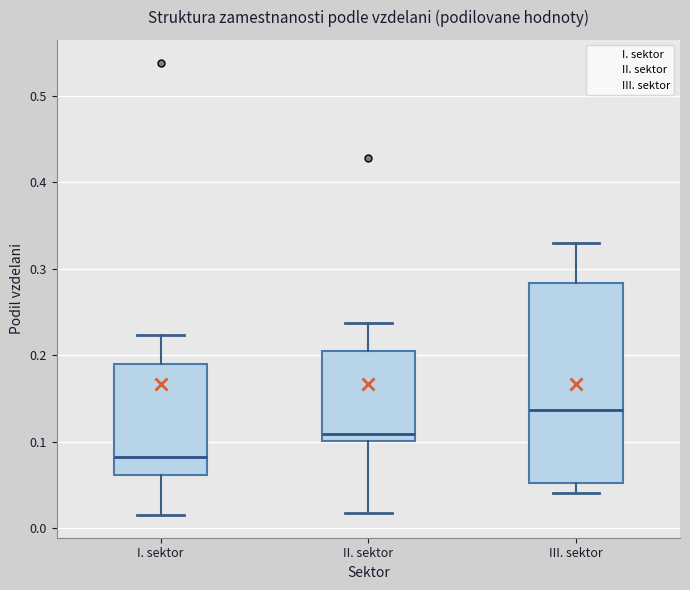

Reading left to right, transcribe this box plot: for each box, give where its median line is, the range the box spans, and where its two whiskers end, as read against the y-axis. The values are not printed on the chart, so give them approximately, as read against the axis.

I. sektor: median 0.08, box 0.06 to 0.19, whiskers 0.02 to 0.22
II. sektor: median 0.11, box 0.10 to 0.21, whiskers 0.02 to 0.24
III. sektor: median 0.14, box 0.05 to 0.28, whiskers 0.04 to 0.33